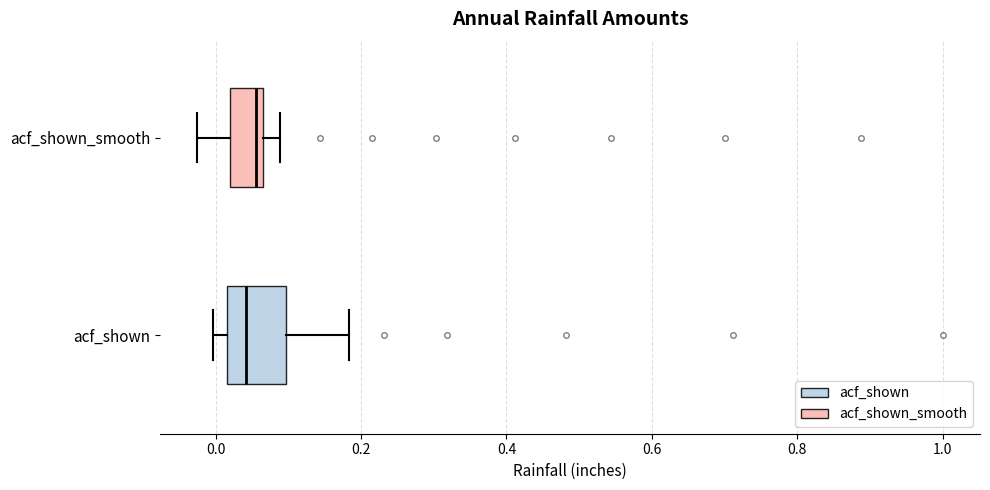

Comparing the boxes themselves (not the whiskers), which one is the widest?

acf_shown